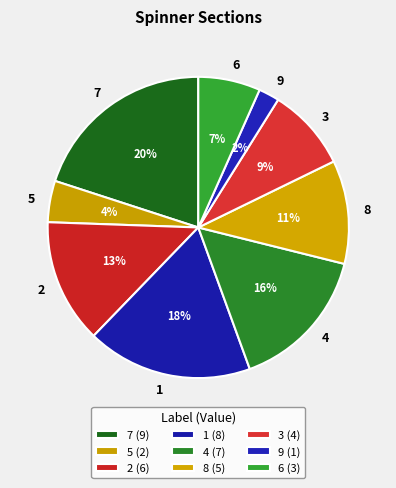

Do 9 and 3 together represent more than half of the pie?

No